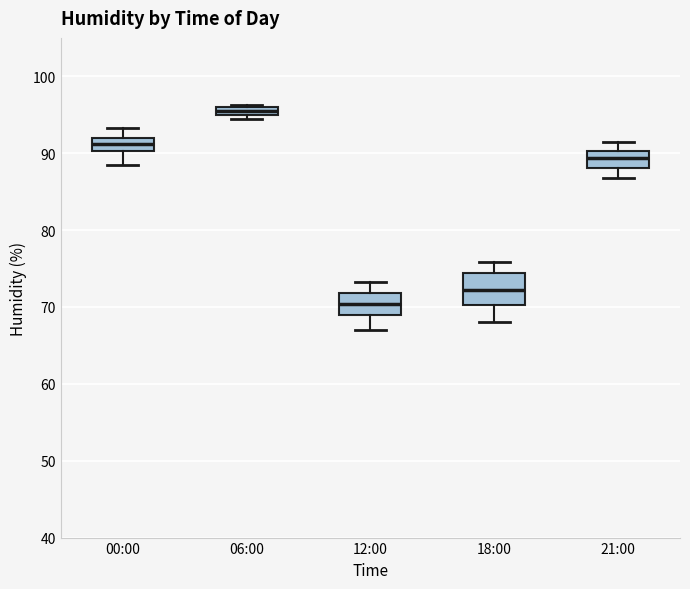

Which box has the highest median line?

06:00